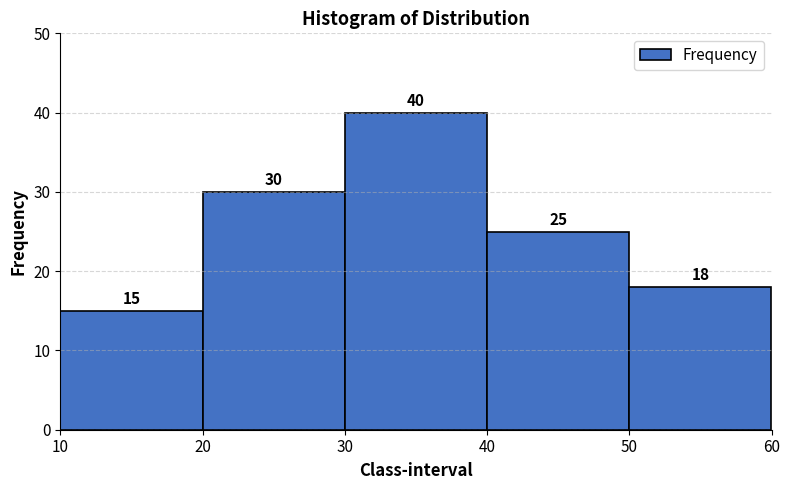

Which range on the x-axis has the tallest bar?

30 to 40